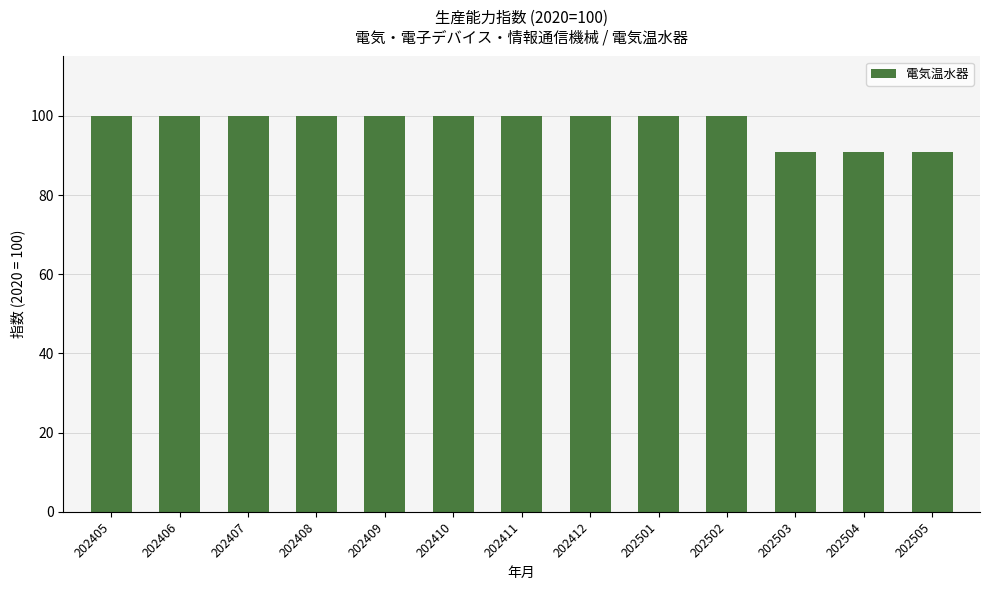

Is it true that the value at 202408 is 100.0?

True